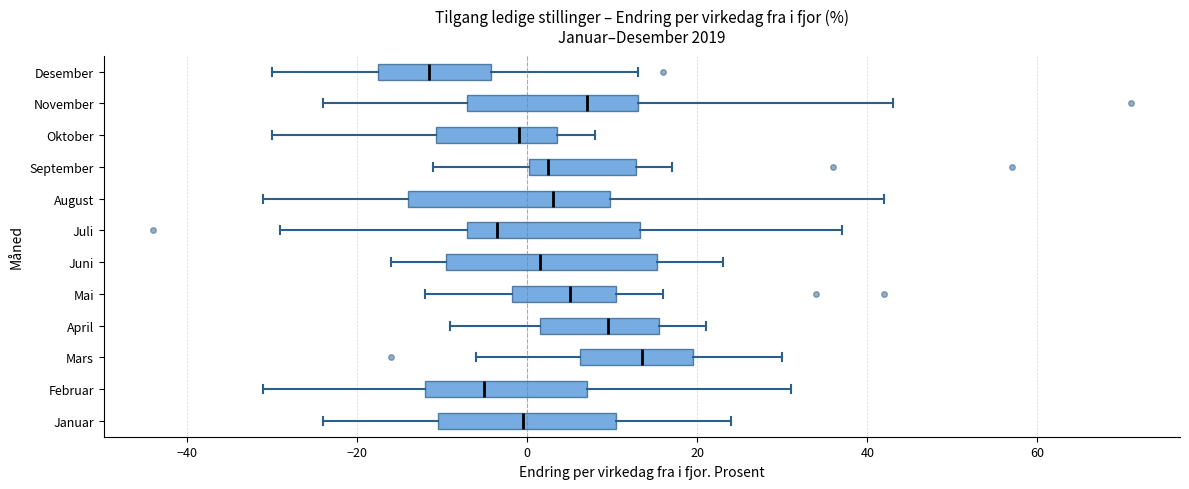

Which box has the furthest to the right median line?

Mars